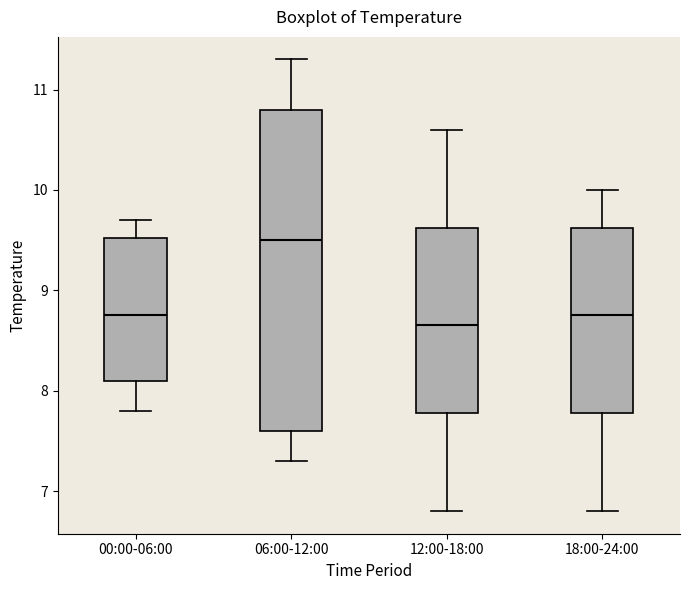

Reading left to right, transcribe this box plot: for each box, give where its median line is, the range the box spans, and where its two whiskers end, as read against the y-axis. The values are not printed on the chart, so give them approximately, as read against the axis.

00:00-06:00: median 8.8, box 8.1 to 9.5, whiskers 7.8 to 9.7
06:00-12:00: median 9.5, box 7.6 to 10.8, whiskers 7.3 to 11.3
12:00-18:00: median 8.7, box 7.8 to 9.6, whiskers 6.8 to 10.6
18:00-24:00: median 8.8, box 7.8 to 9.6, whiskers 6.8 to 10.0